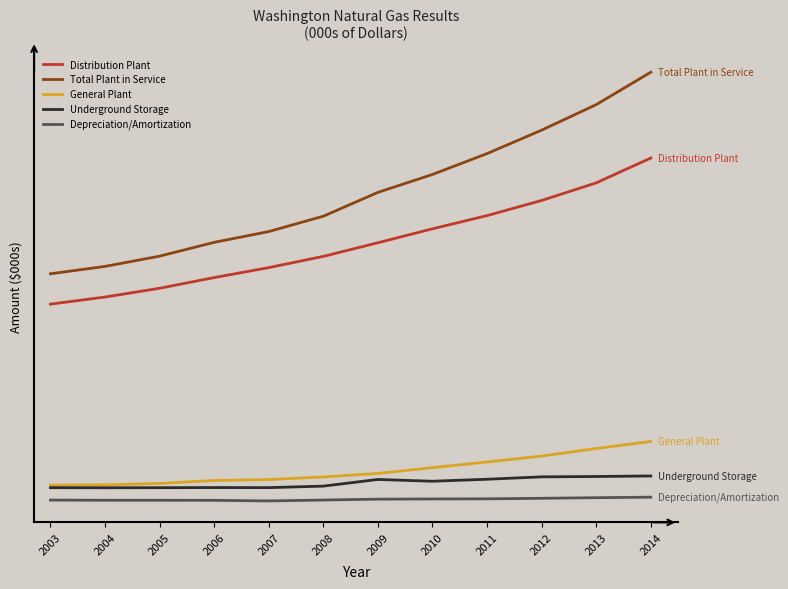

True or false: Total Plant in Service and General Plant intersect in this chart.

False